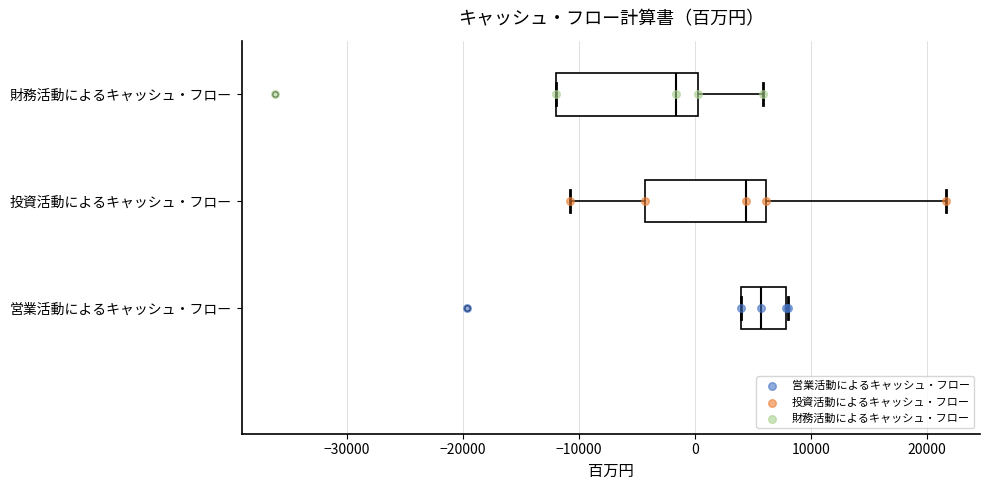

Which box's median line is the furthest to the left?

財務活動によるキャッシュ・フロー